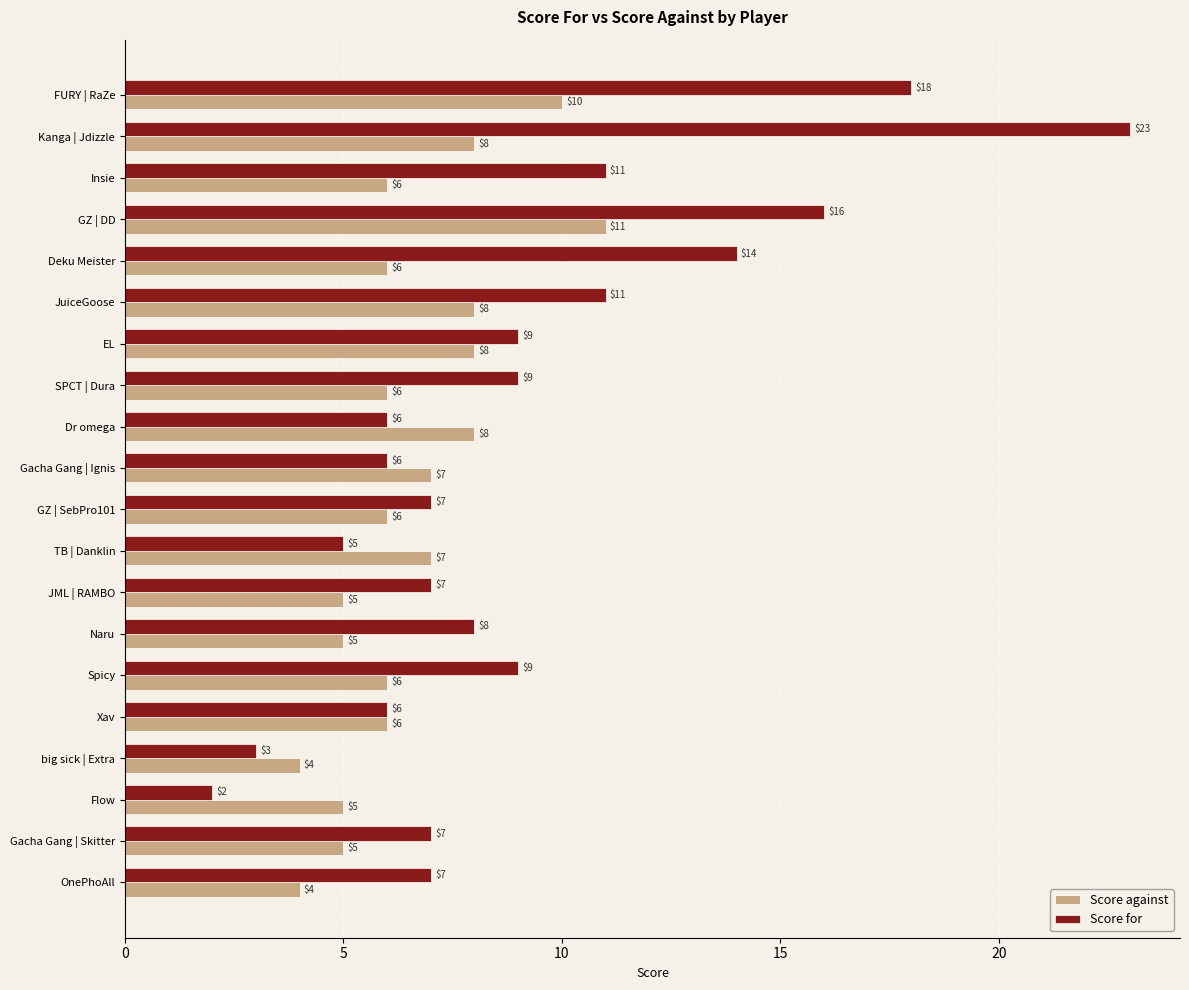

At which category is the sum across all series the highest?

Kanga | Jdizzle